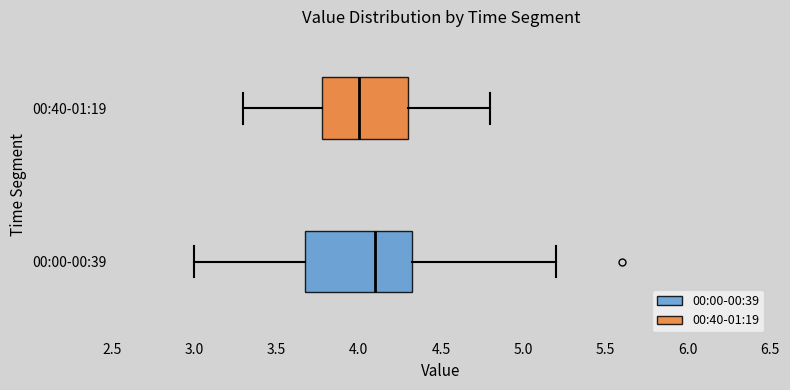

Comparing the boxes themselves (not the whiskers), which one is the widest?

00:00-00:39